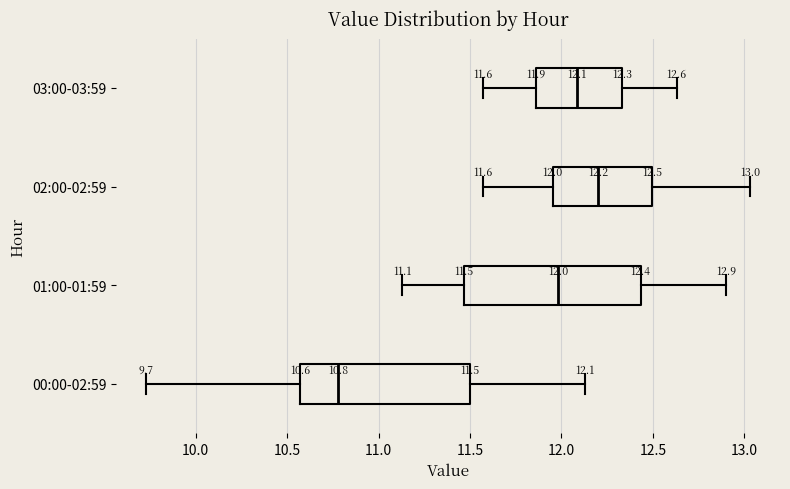

Which box has the furthest to the left median line?

00:00-02:59